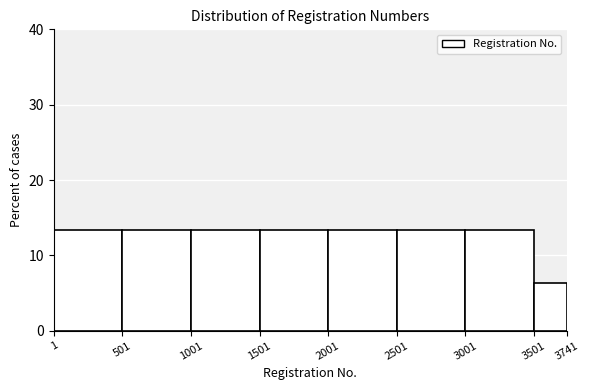

Reading left to right, list every bar in this chart as the range it spans on the x-axis followed by its height. The values are not printed on the chart, so give them approximately, as read against the axis.

1 to 501: 13
501 to 1001: 13
1001 to 1501: 13
1501 to 2001: 13
2001 to 2501: 13
2501 to 3001: 13
3001 to 3501: 13
3501 to 3741: 6